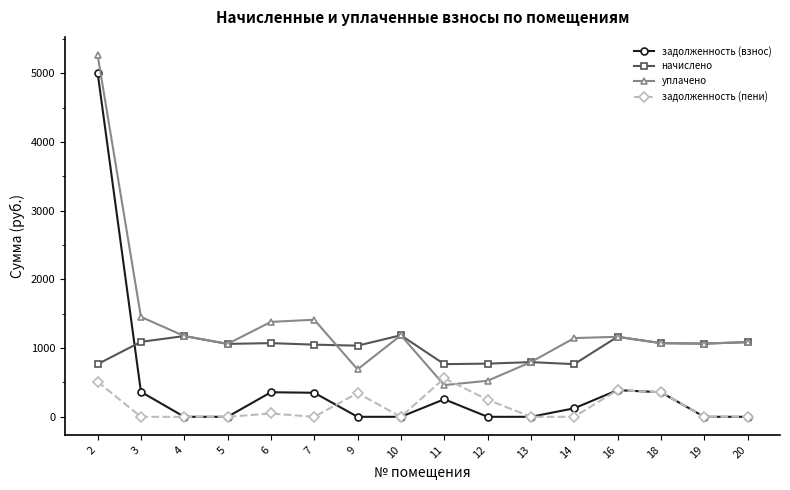

What are all the series names shown in the legend?

задолженность (взнос), начислено, уплачено, задолженность (пени)